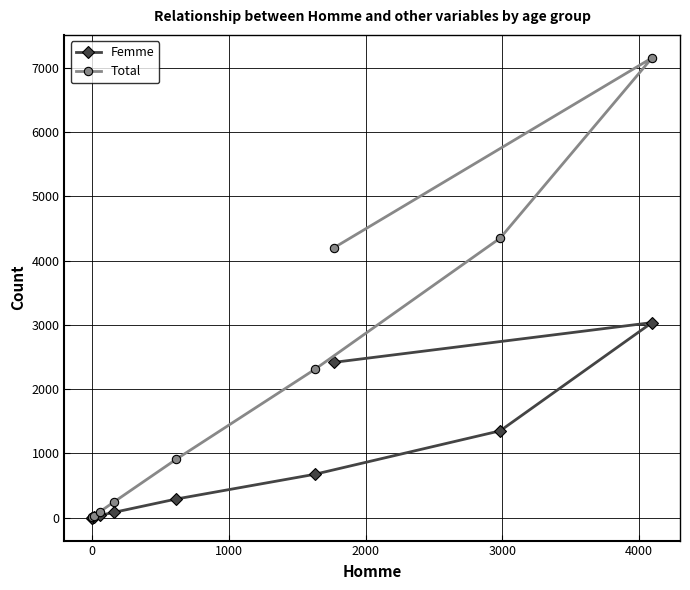

True or false: Femme has a value of 1353 at 8.

False